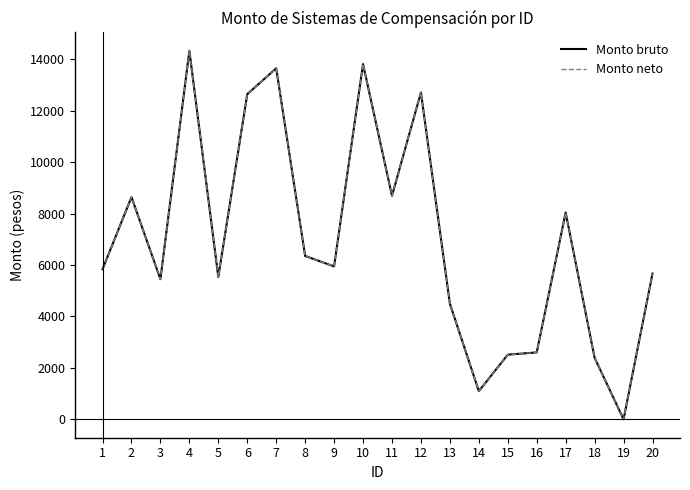

How many lines are shown in the chart?

2